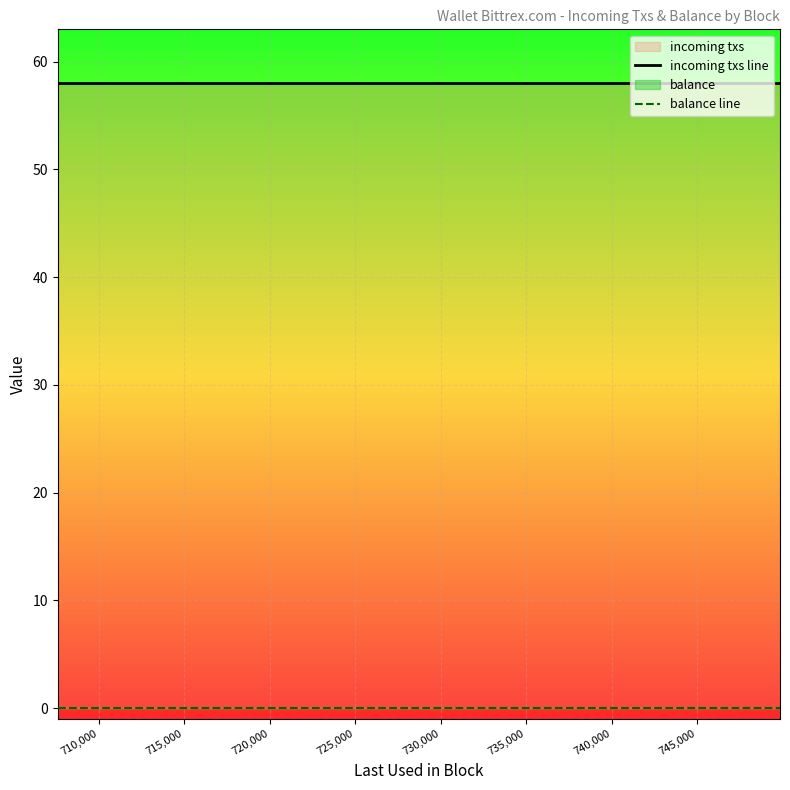

Does the chart display data point markers on the line(s)?

No